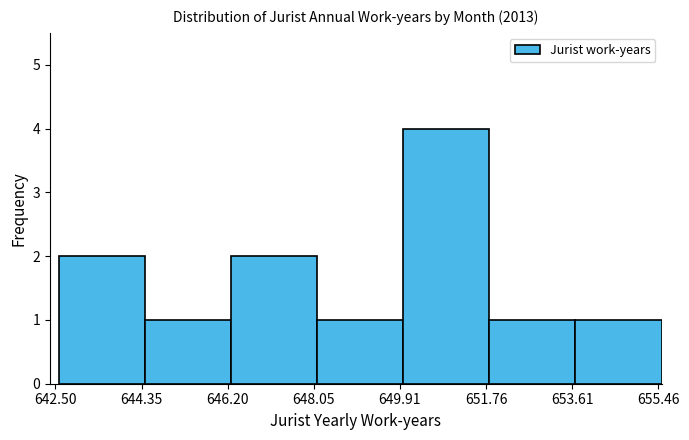

Which range on the x-axis has the tallest bar?

650.0 to 651.8